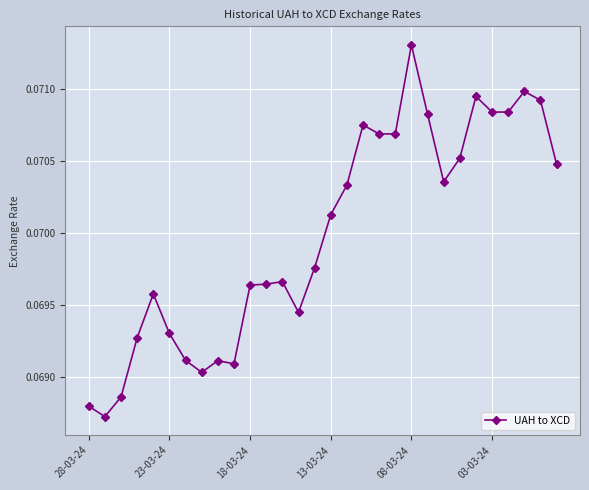

What is the sum of all values?

2.1